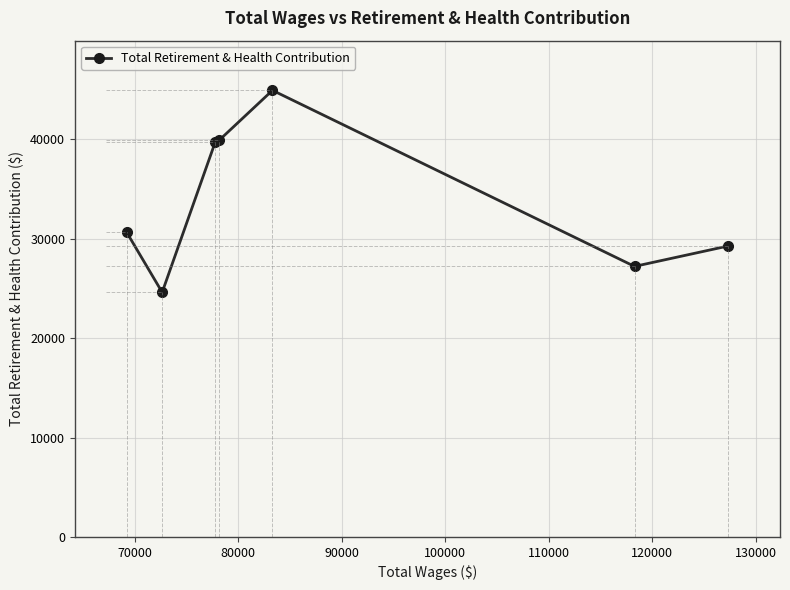

What is the value of the 3rd point from the left?

39746